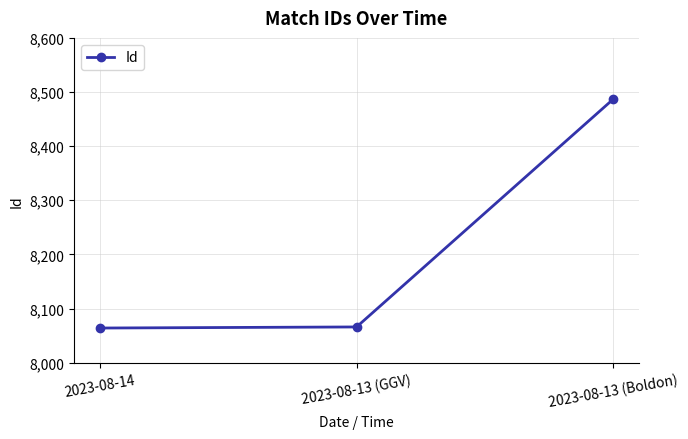

What is the label of the 3rd point from the right?

2023-08-14